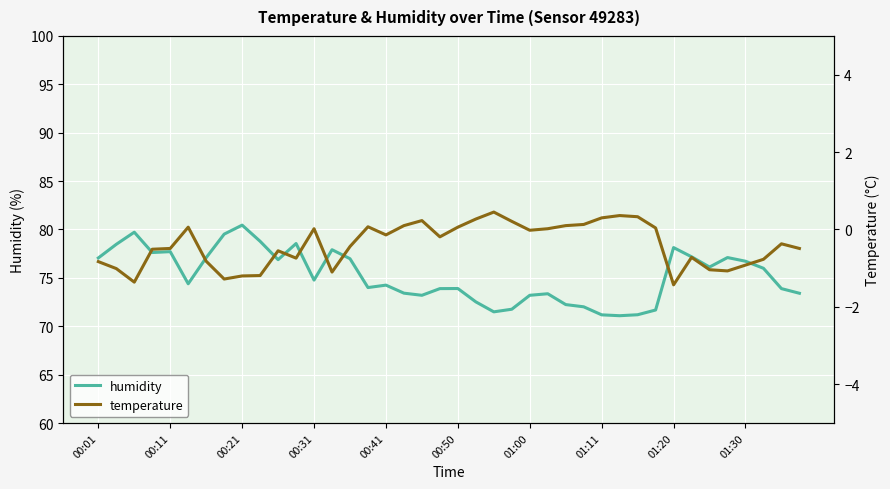

True or false: humidity has a value of 115.6 at 00:11.

False